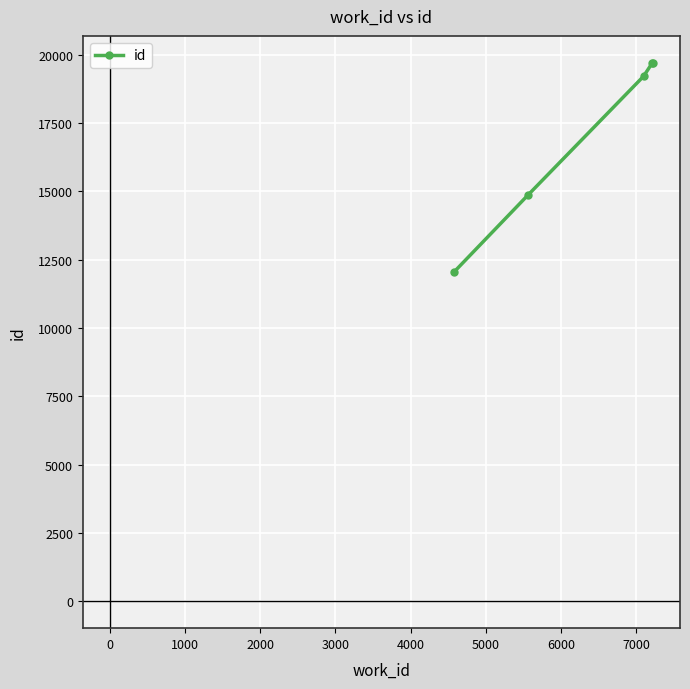

What is the value of the 4th point from the left?

19673